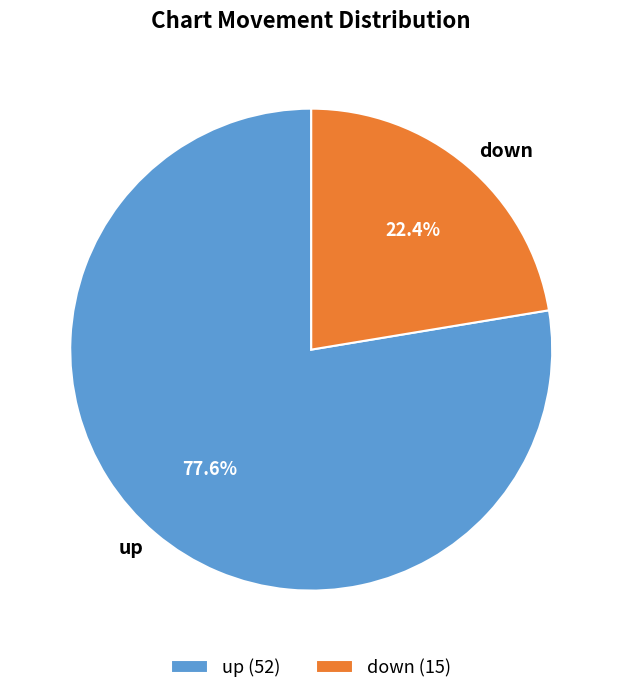

To the nearest percent, what portion does up represent?

78%